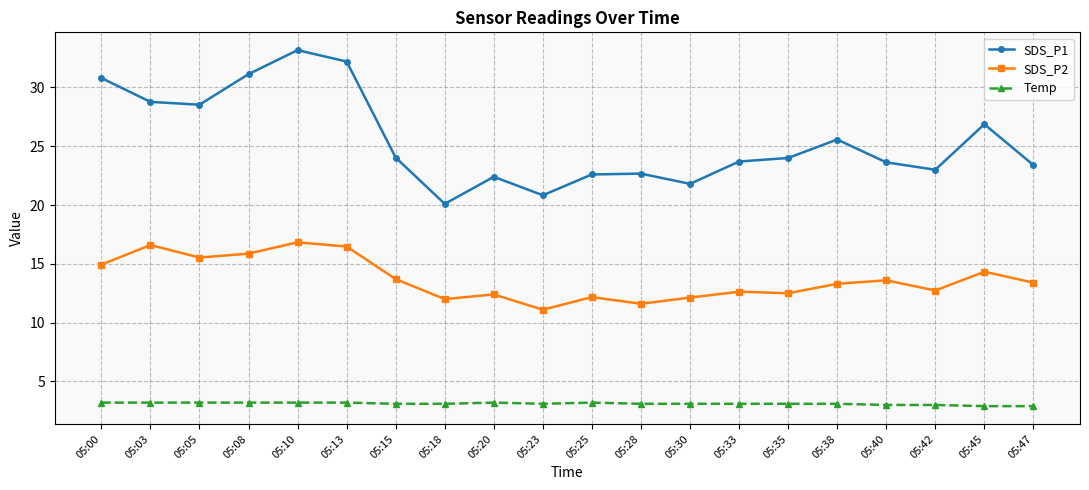

What is the approximate value of Temp at 05:08?

3.2